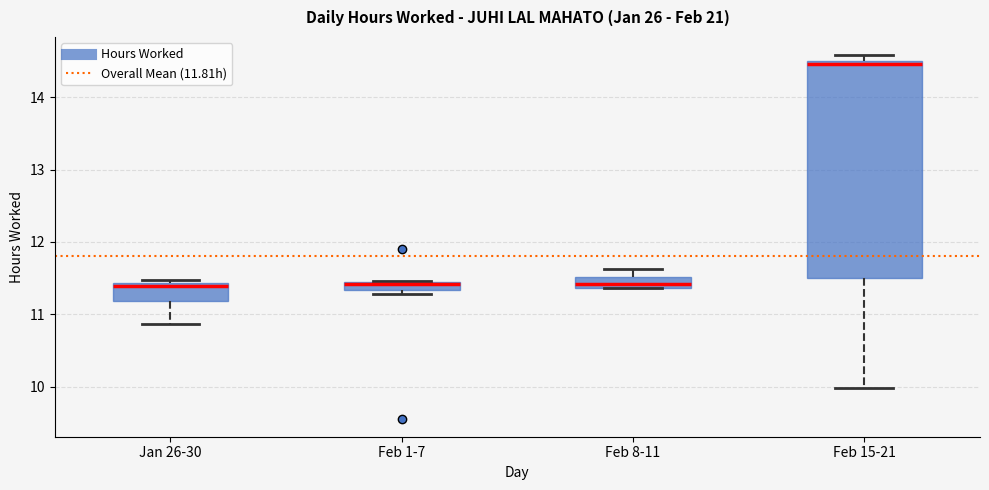

Where does the median line of the box for Feb 1-7 sit on the y-axis? The values are not printed on the chart, so give them approximately, as read against the axis.

11.4